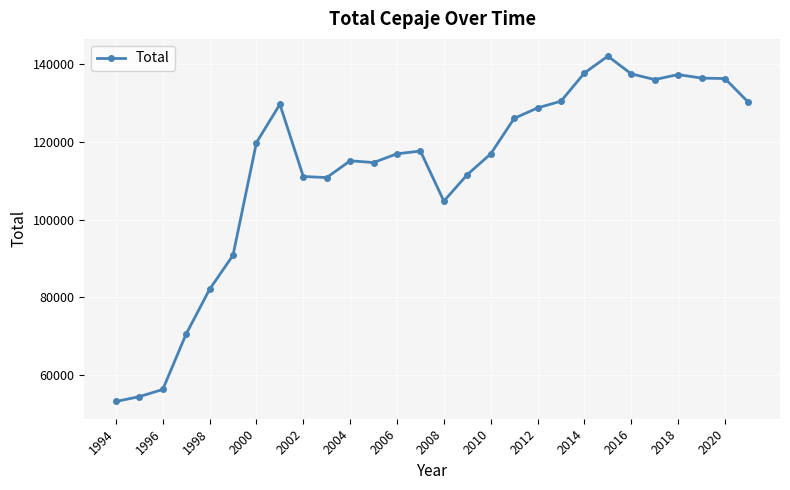

True or false: there are more than 2 points higher than both neighbors.

True